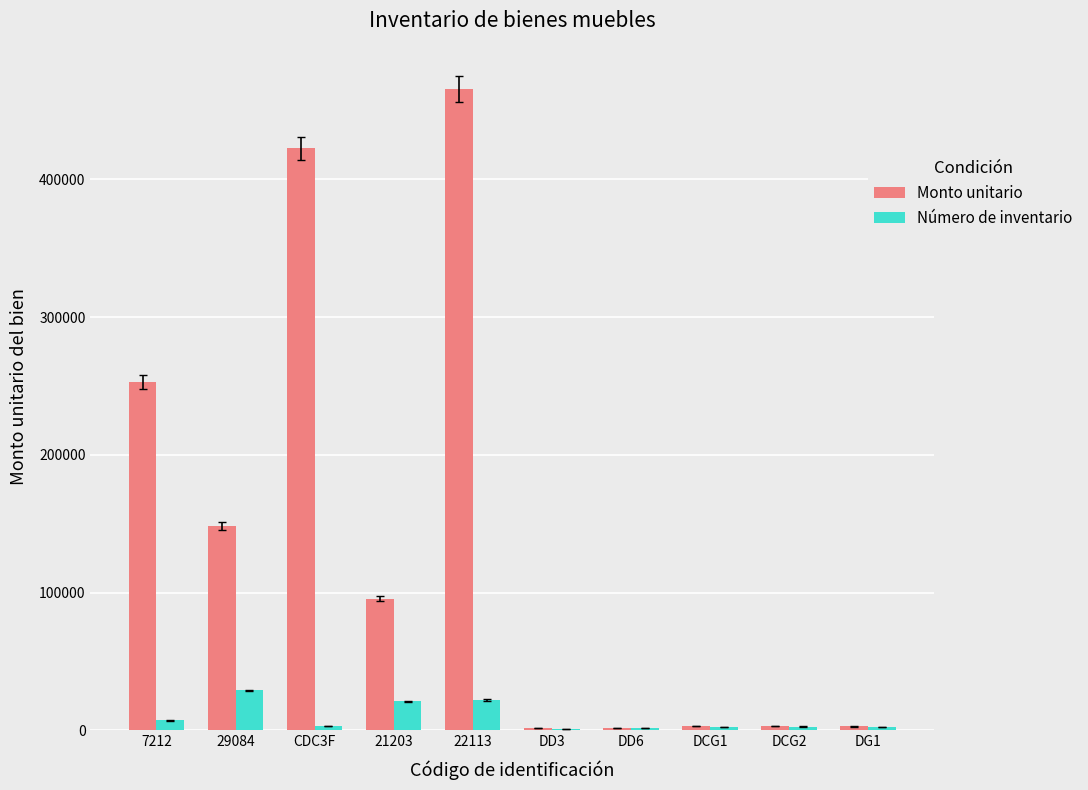

Are the bars horizontal?

No